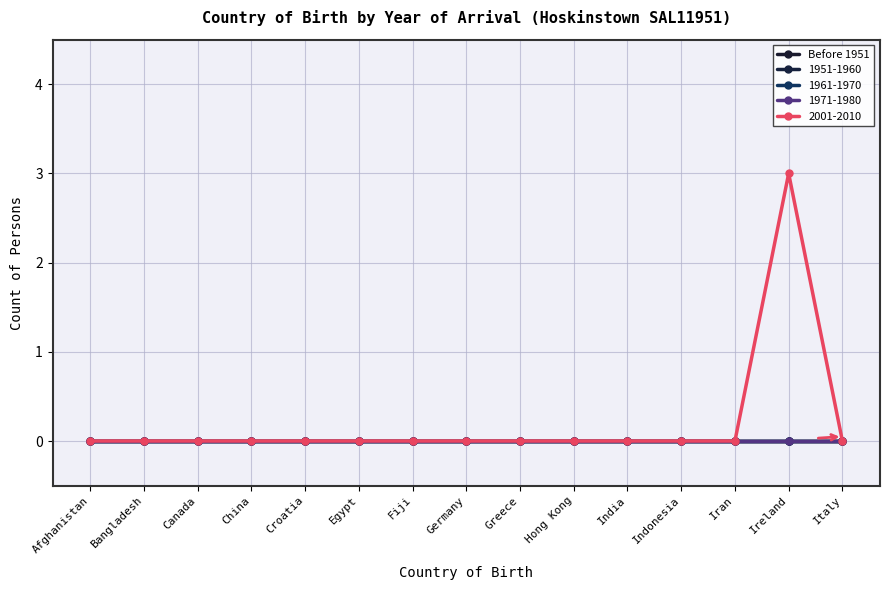

True or false: 1951-1960 and Before 1951 cross at least once.

False